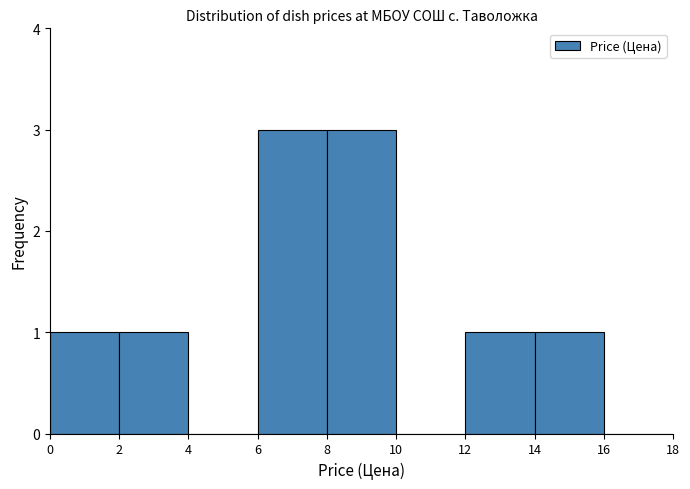

What is the height of the bar covering 0 to 2 on the x-axis? The values are not printed on the chart, so give them approximately, as read against the axis.

1